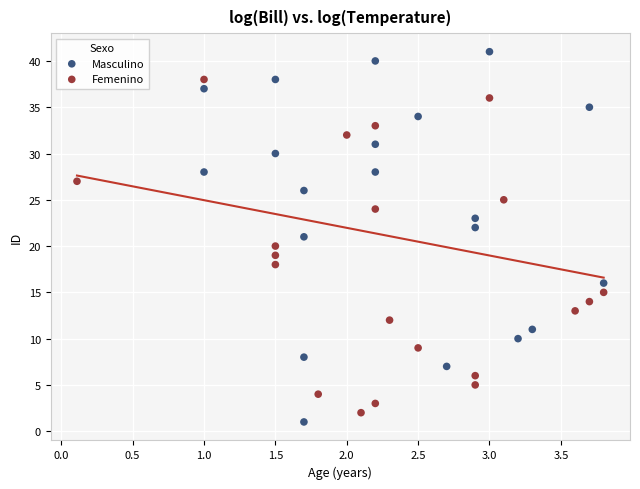

Which series has the widest spread of Y values?

Masculino